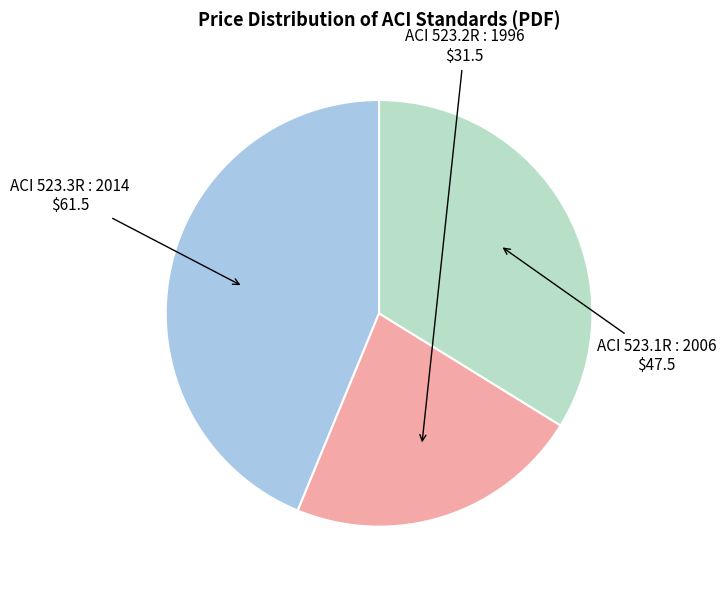

What is the largest slice in the pie chart?

ACI 523.3R : 2014